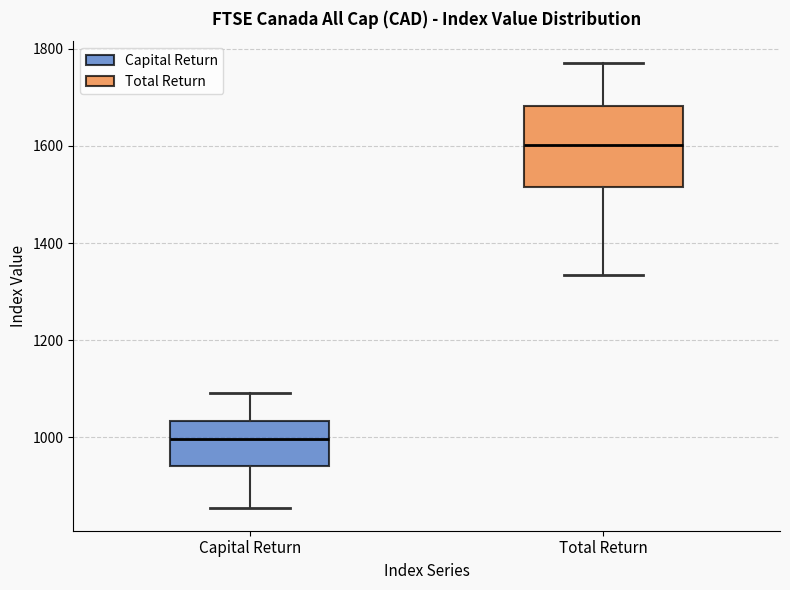

Where is the lower edge of the box for Total Return on the y-axis? The values are not printed on the chart, so give them approximately, as read against the axis.

1520